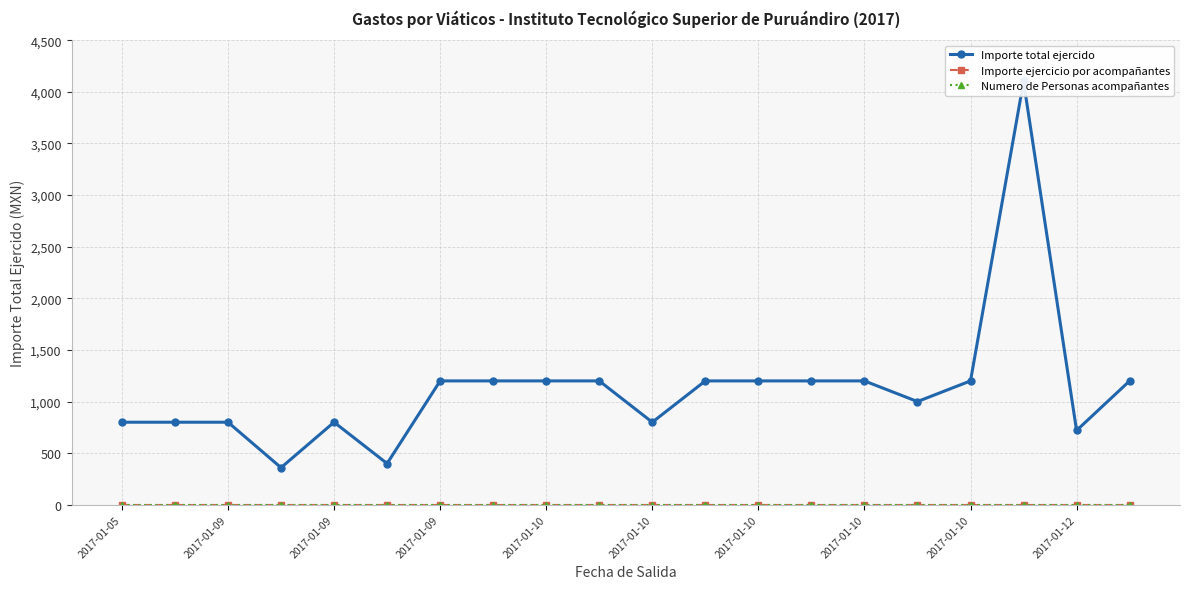

Is the value of Importe total ejercido at 11 greater than the value of Importe ejercicio por acompañantes at 2017-01-10?

Yes